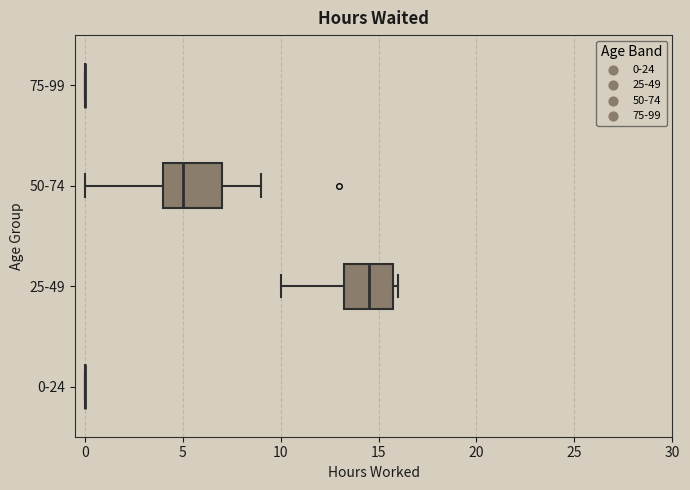

Reading bottom to top, transcribe this box plot: for each box, give where its median line is, the range the box spans, and where its two whiskers end, as read against the x-axis. The values are not printed on the chart, so give them approximately, as read against the axis.

0-24: box collapsed to a line at 0.0, whiskers 0.0 to 0.0
25-49: median 14.5, box 13.5 to 16.0, whiskers 10.0 to 16.0 (just right of the box's right edge)
50-74: median 5.0, box 4.0 to 7.0, whiskers 0.0 to 9.0
75-99: box collapsed to a line at 0.0, whiskers 0.0 to 0.0